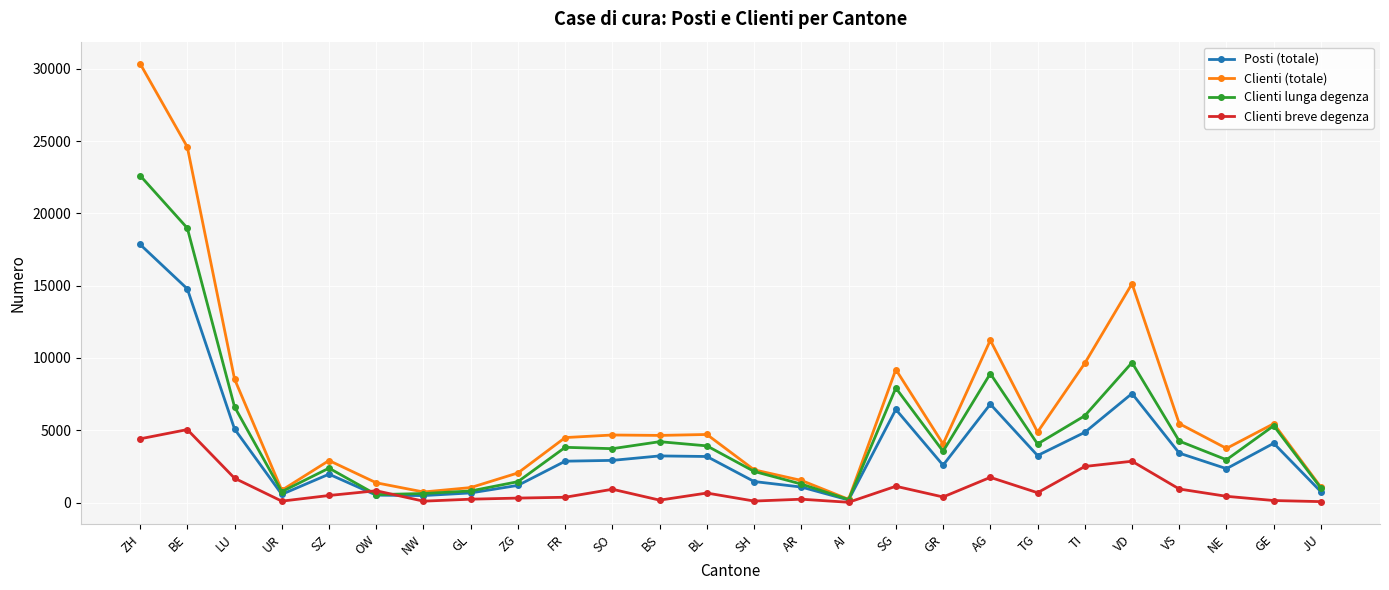

At which category does Posti (totale) reach its first local valley?

UR